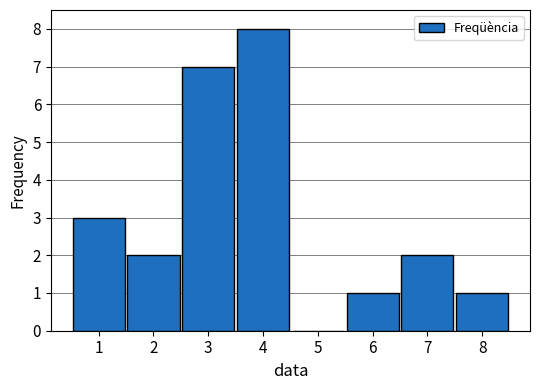

Reading left to right, transcribe all the data shown in this chart.

1=3	2=2	3=7	4=8	5=0	6=1	7=2	8=1